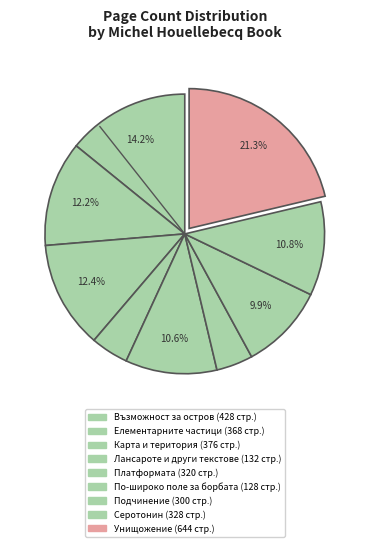

To the nearest percent, what is the difference between the largest and smallest slice percentages?

17%